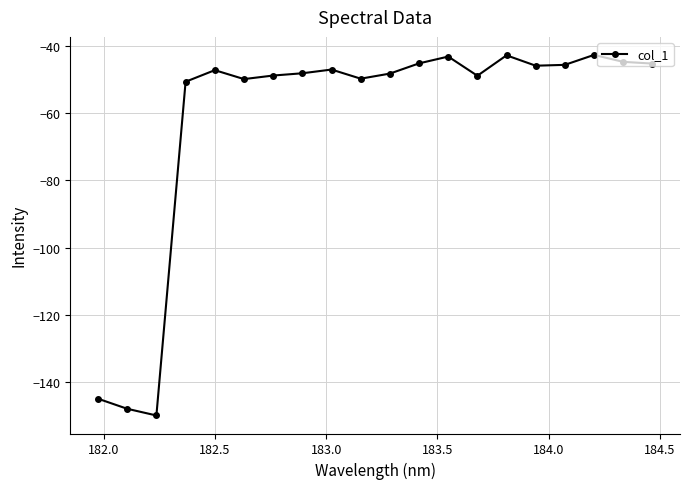

Does the chart have visible grid lines?

Yes